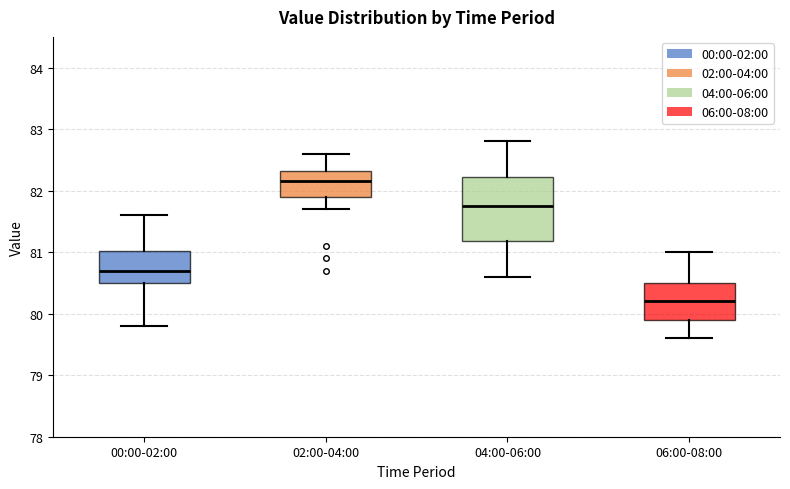

Which box's median line is the lowest?

06:00-08:00